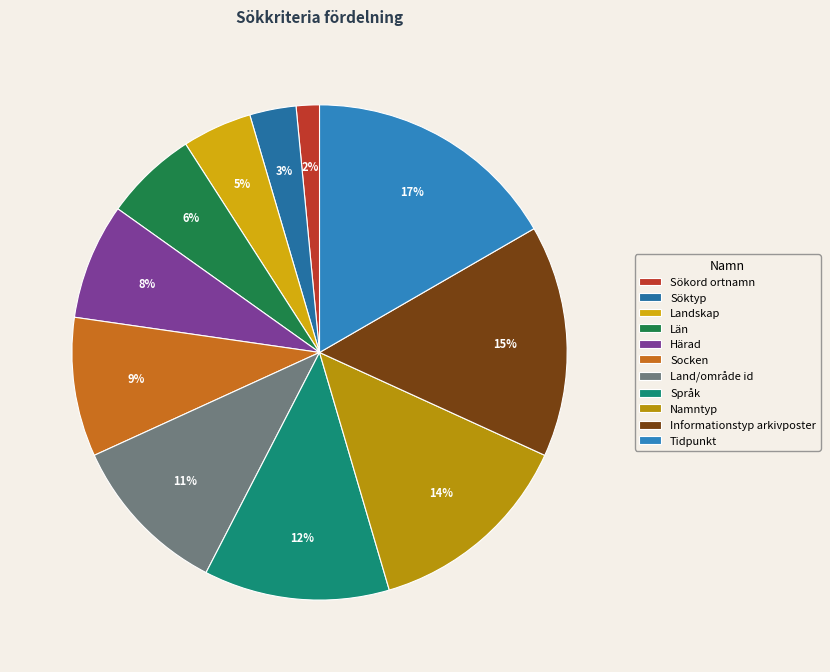

Approximately how many times larger is the value at Socken compared to Namntyp?

0.7